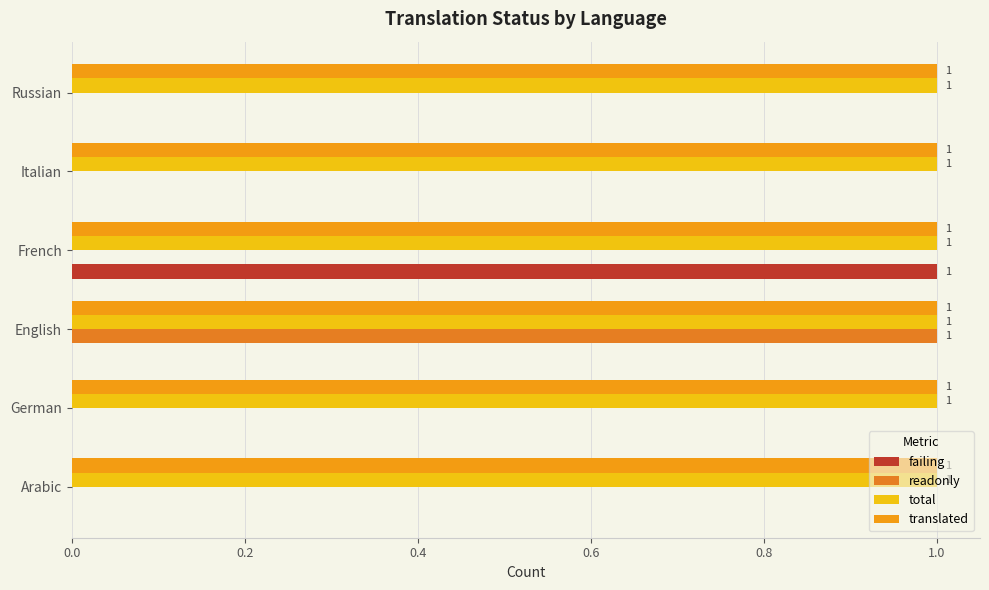

Which series has the widest spread of values?

failing